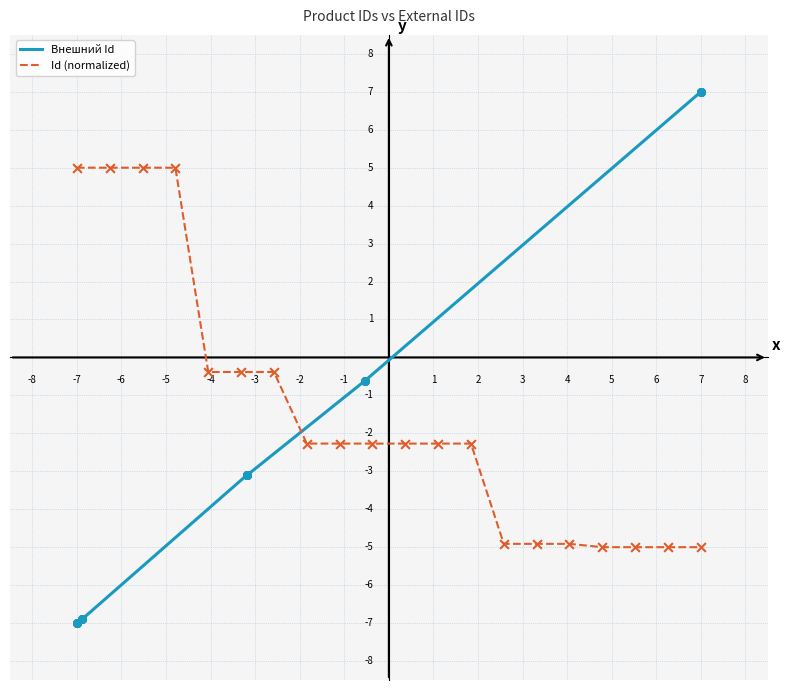

What are all the series names shown in the legend?

Внешний Id, Id (normalized)